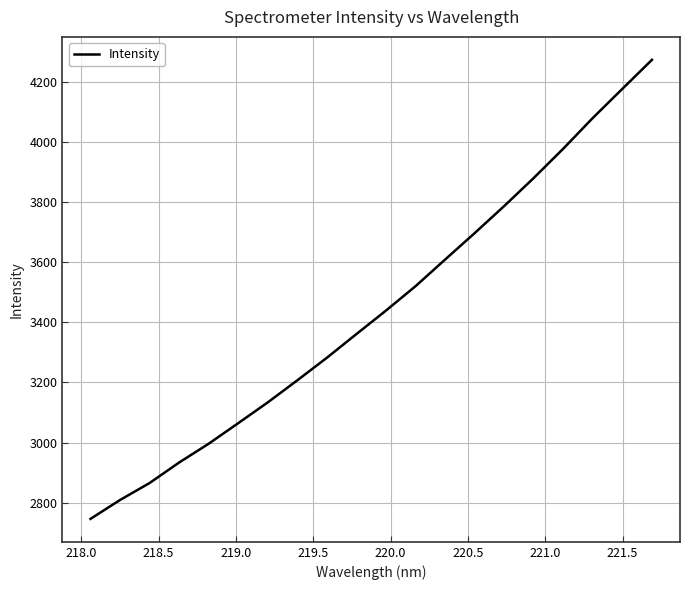

What is the maximum value shown in the chart?

4274.1